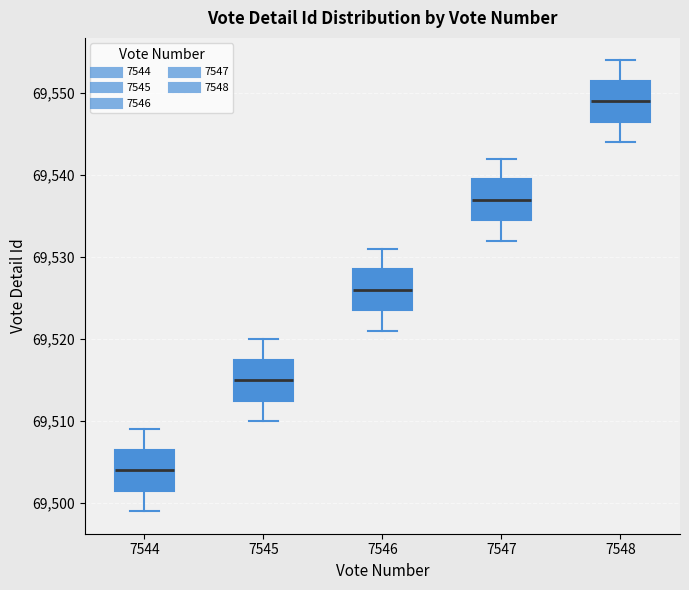

Which box's median line is the lowest?

7544